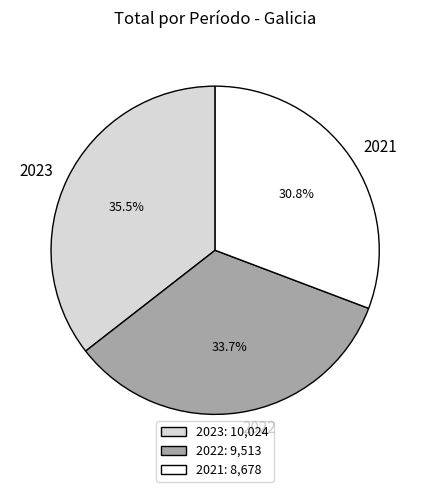

How many segments does this pie chart have?

3